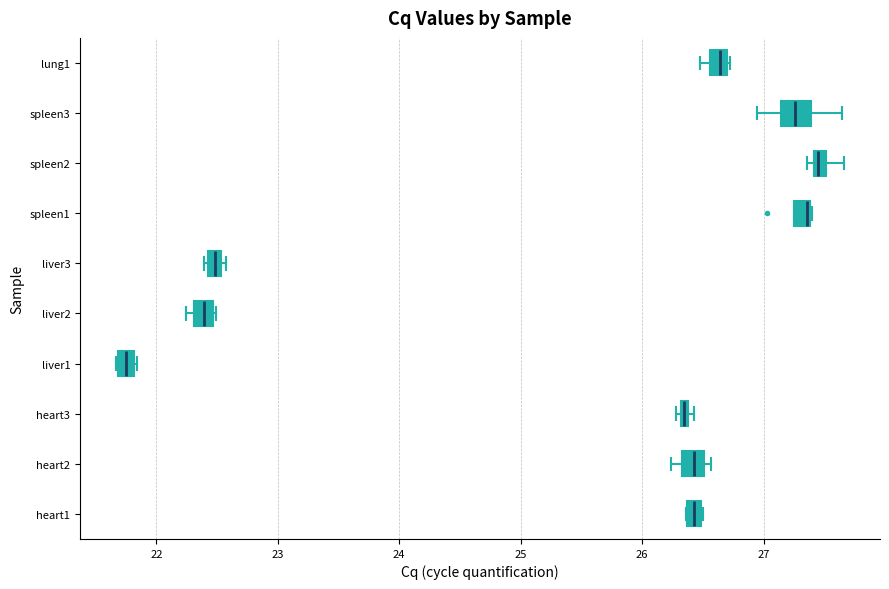

Which box's median line is the furthest to the left?

liver1